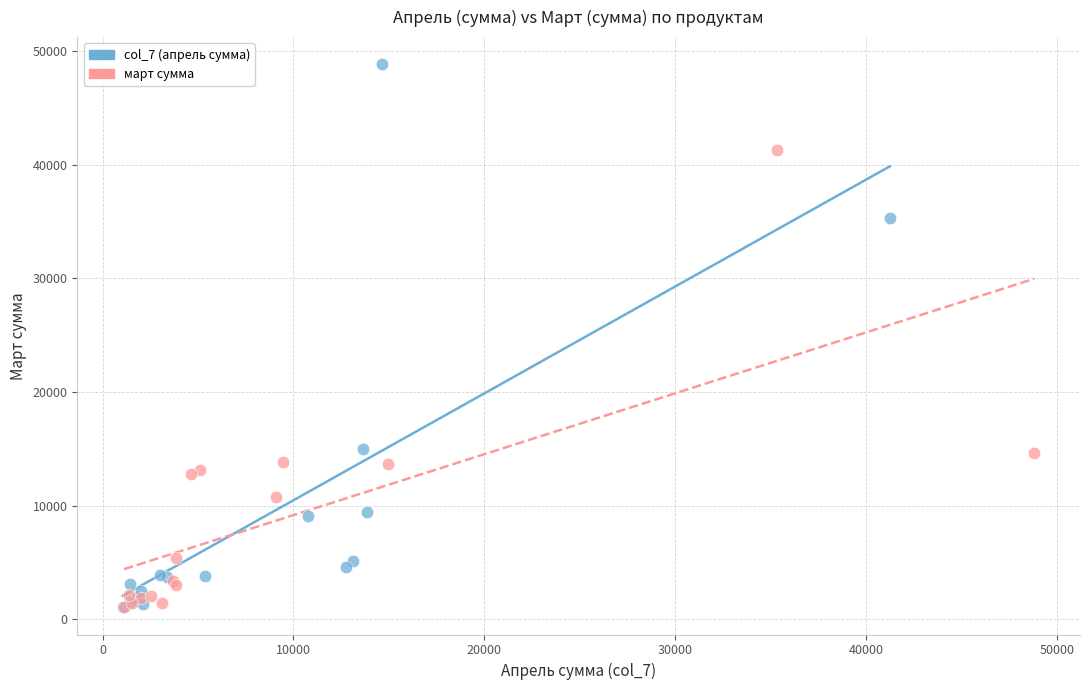

Which series has the widest spread of Y values?

col_7 (апрель сумма)